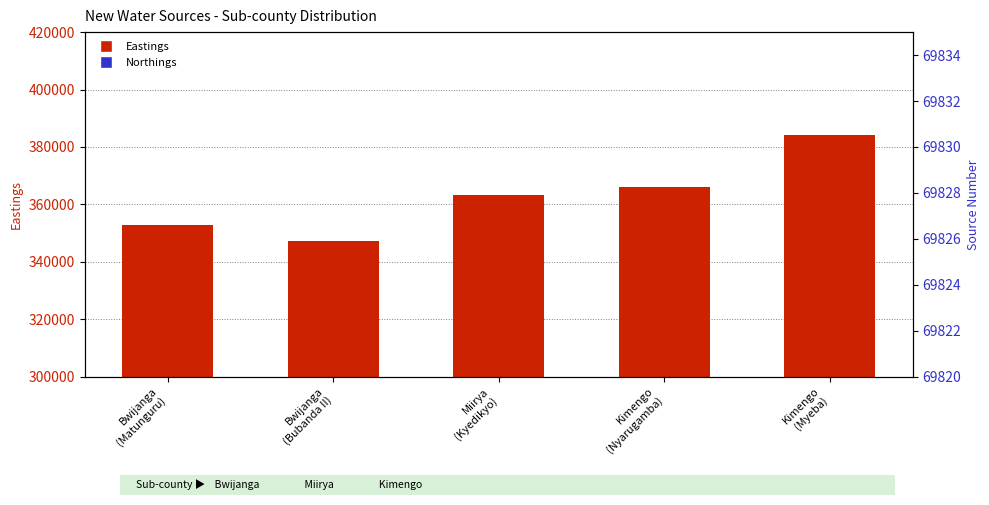

What is the ratio of the value at Kimengo
(Myeba) to the value at Miirya
(Kyedikyo)?

1.1